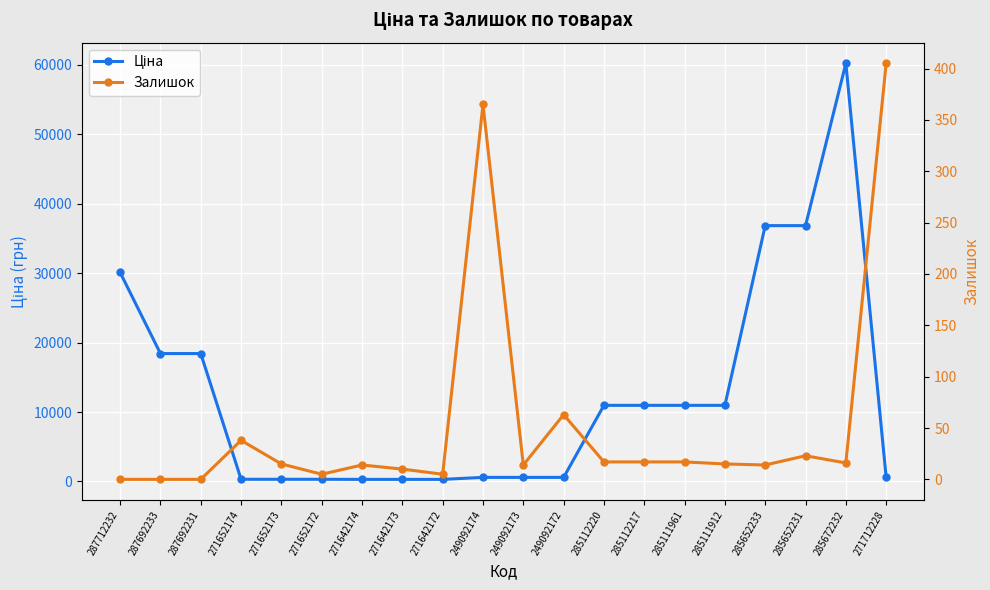

Where does the Ціна series first go above 10964?

287712232